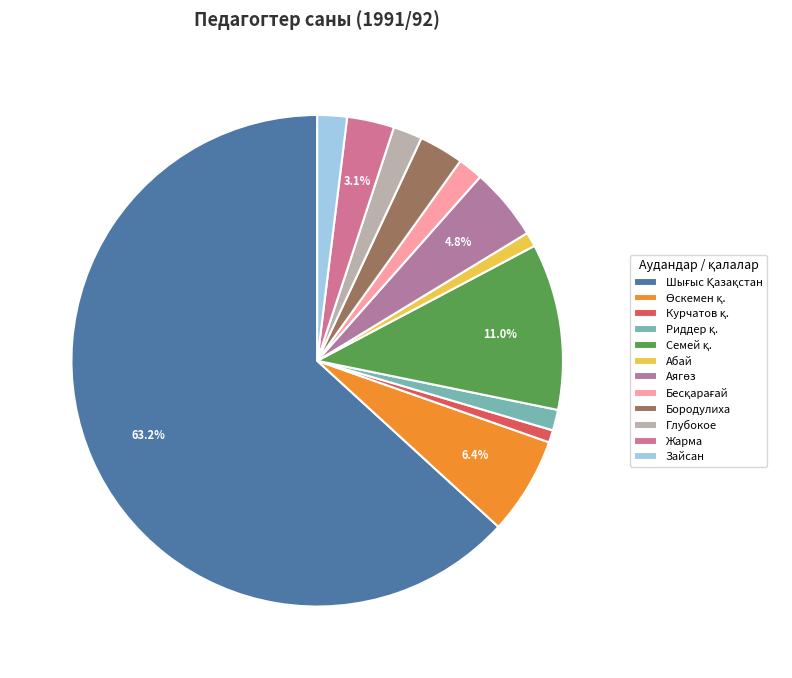

Is it true that Бесқарағай is 1% of the pie?

False